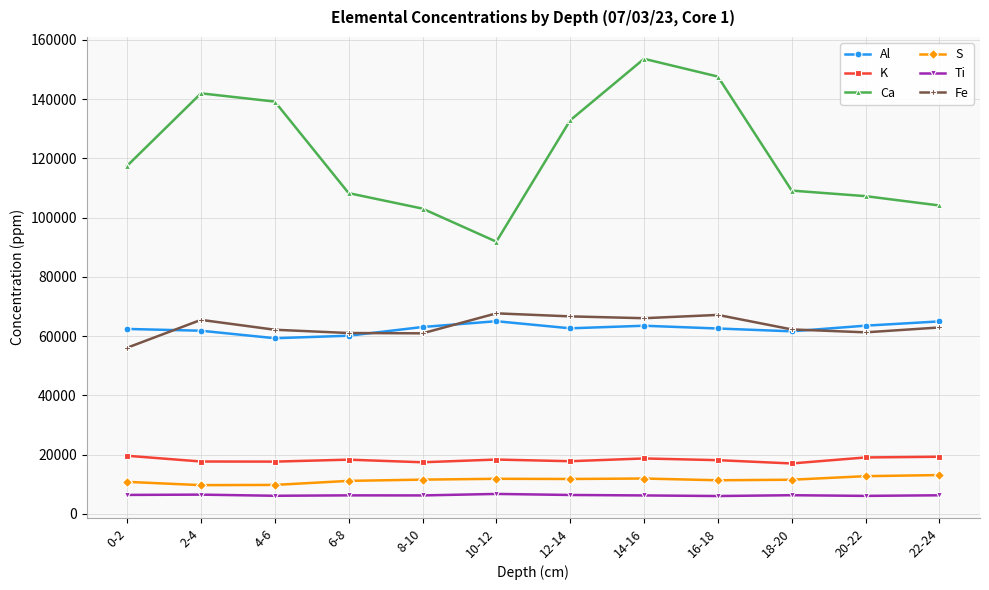

What is the value of the Ti point at the 7th from the left?

6394